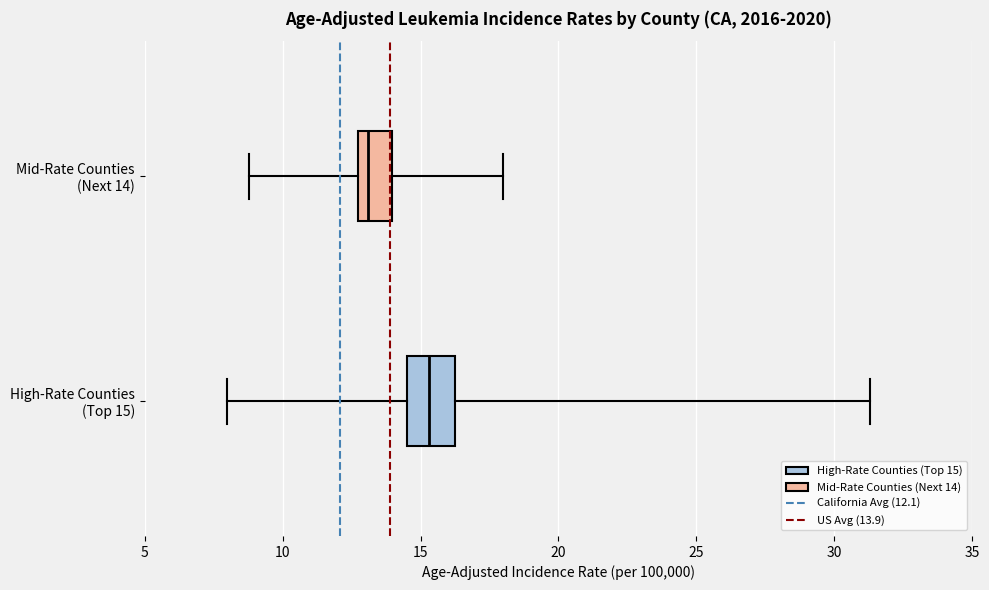

Comparing the boxes themselves (not the whiskers), which one is the widest?

High-Rate Counties (Top 15)